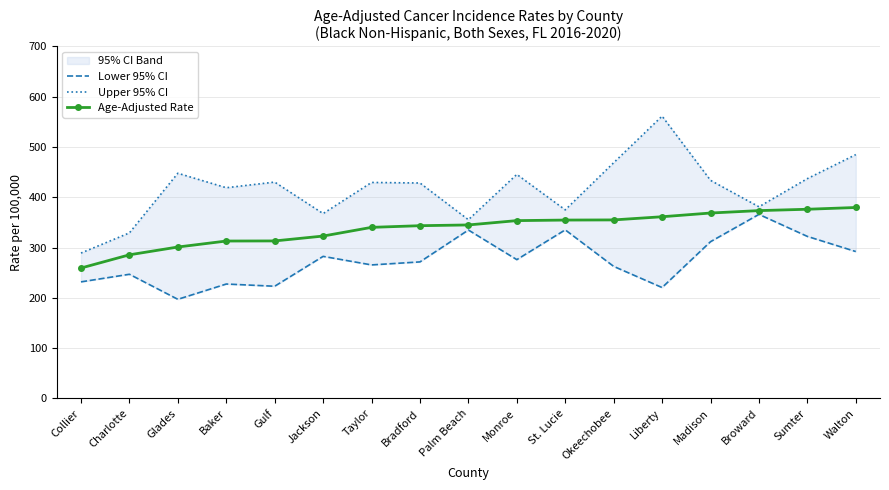

Where does the Age-Adjusted Rate series first go above 345?

Monroe